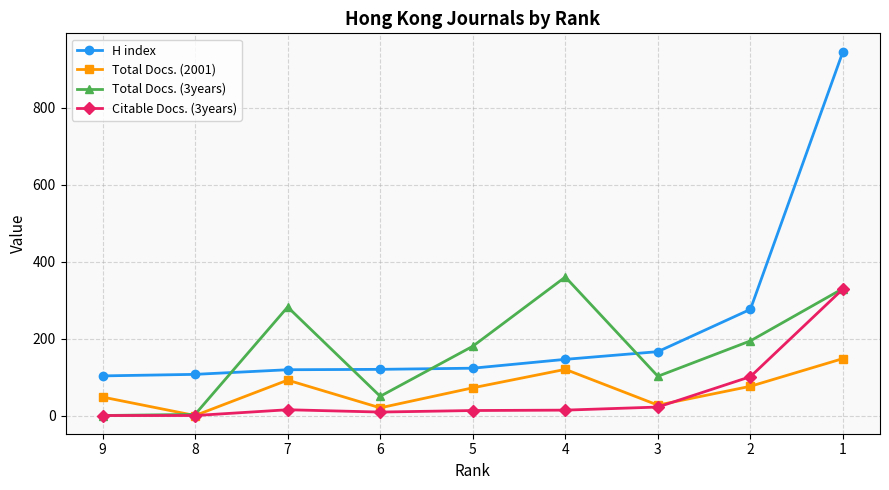

At how many categories does at least one series exceed 79?

9